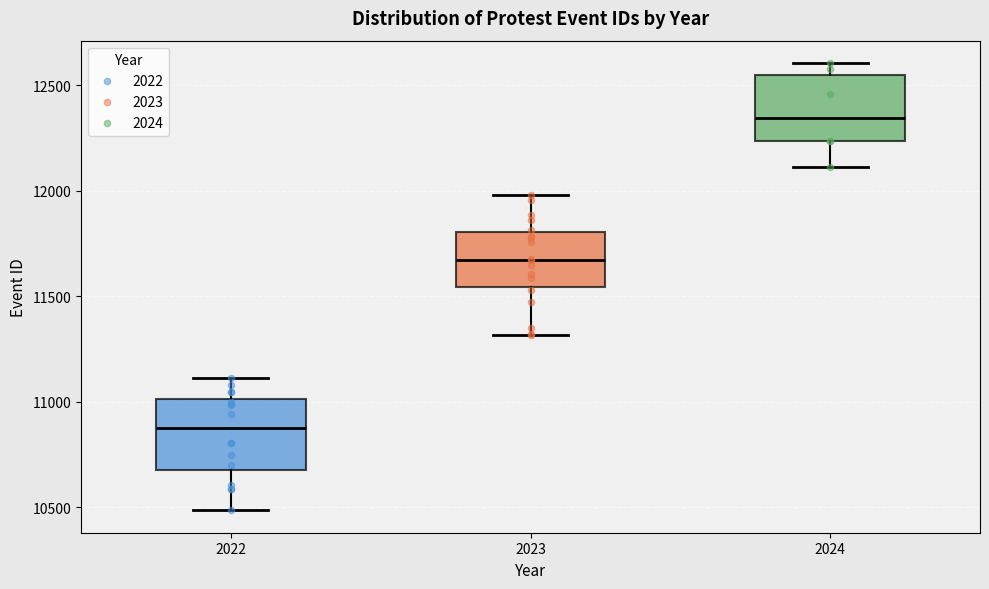

Reading left to right, read every box against the y-axis: the position of its median line, the range the box covers, and the ends of its whiskers. The values are not printed on the chart, so give them approximately, as read against the axis.

2022: median 10850, box 10700 to 11000, whiskers 10500 to 11100
2023: median 11650, box 11550 to 11800, whiskers 11300 to 12000
2024: median 12350, box 12250 to 12550, whiskers 12100 to 12600